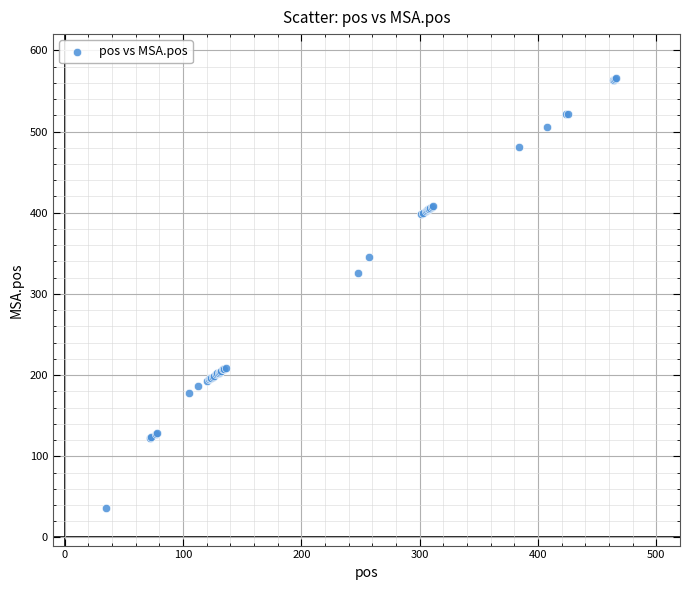

What Y value in the scatter plot is closest to 301?

326